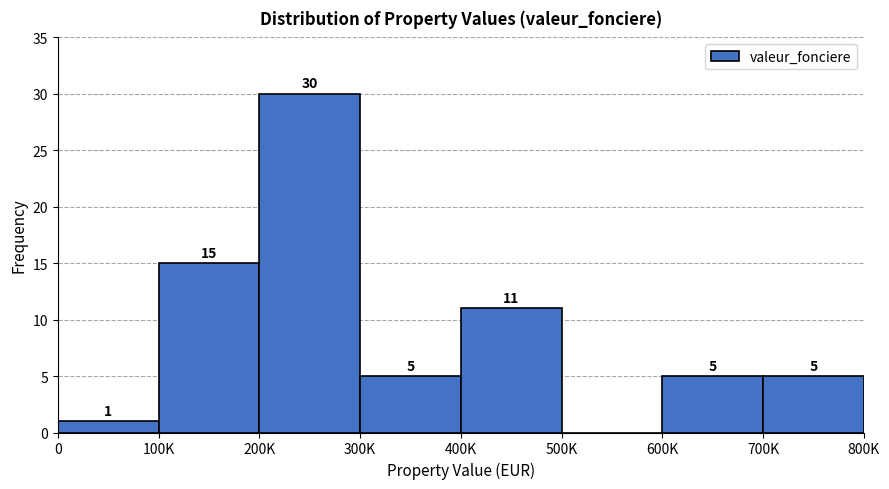

Reading right to left, transcribe all the data shown in this chart.

700K=5	600K=5	500K=0	400K=11	300K=5	200K=30	100K=15	0=1